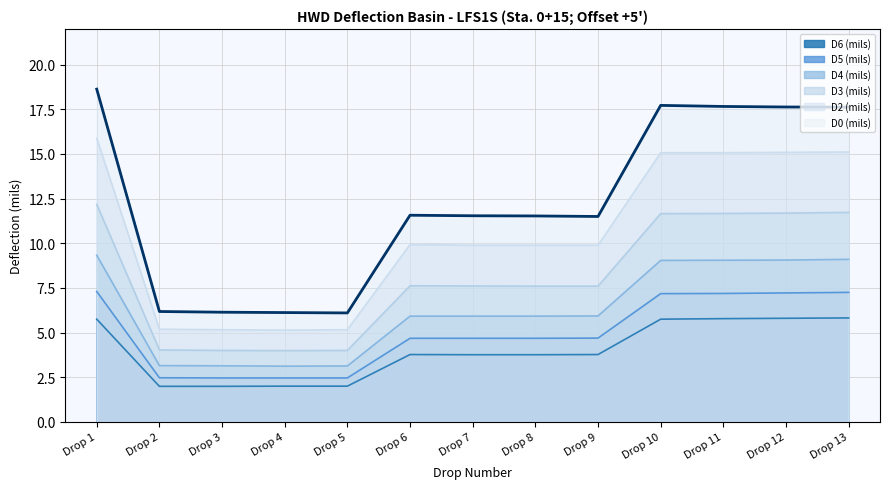

How many values in the D4 (mils) series exceed 5?

9